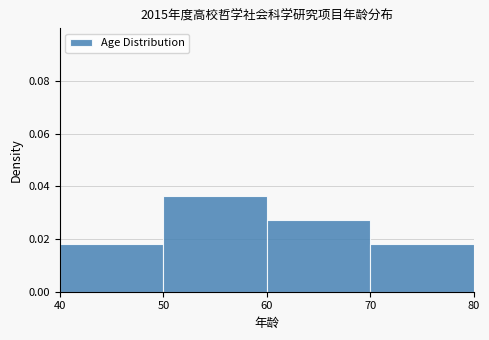

Which range on the x-axis has the tallest bar?

50 to 60